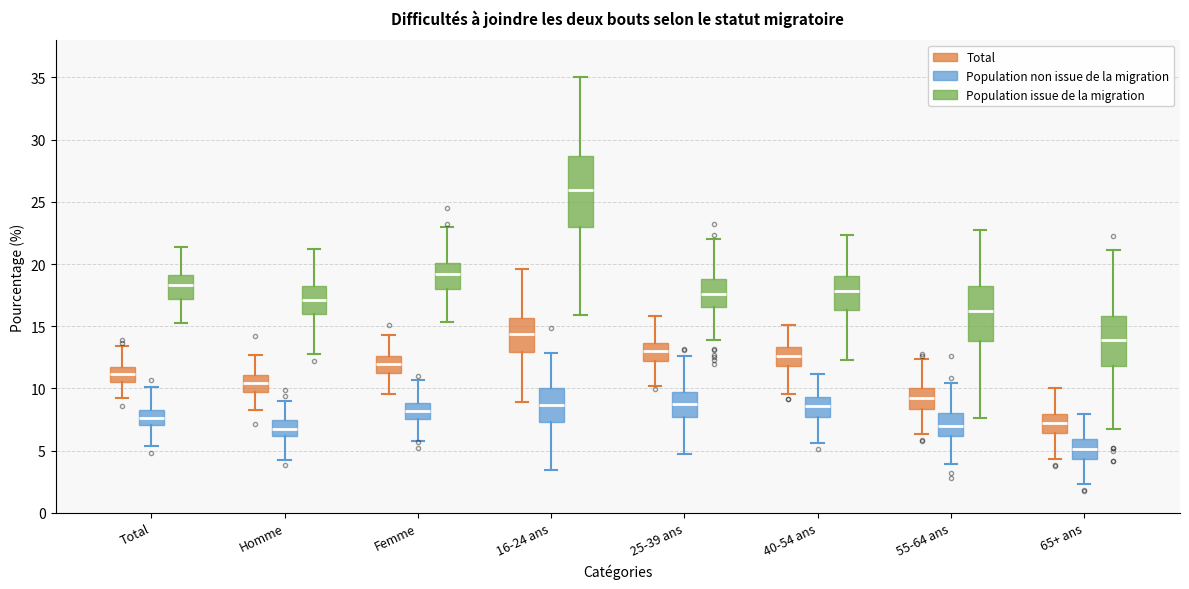

Where does the upper whisker of the box for 25-39 ans (Population non issue de la migration) end on the y-axis? The values are not printed on the chart, so give them approximately, as read against the axis.

12.5